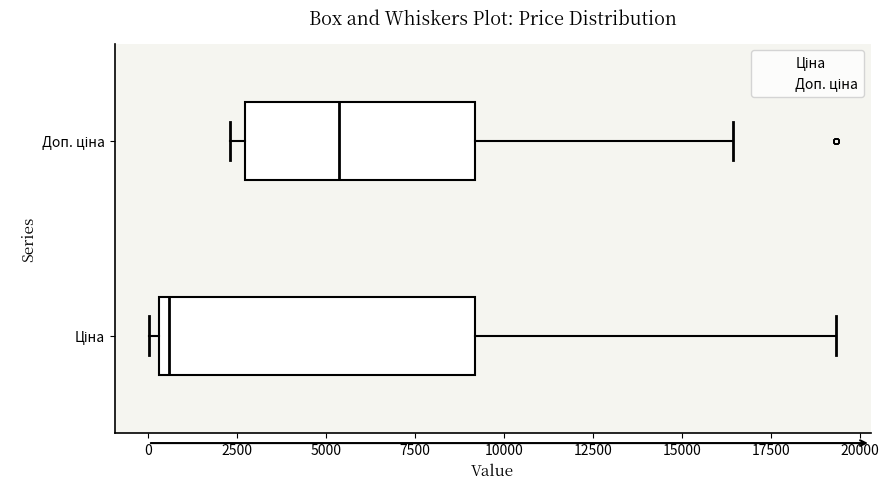

Comparing the boxes themselves (not the whiskers), which one is the widest?

Ціна